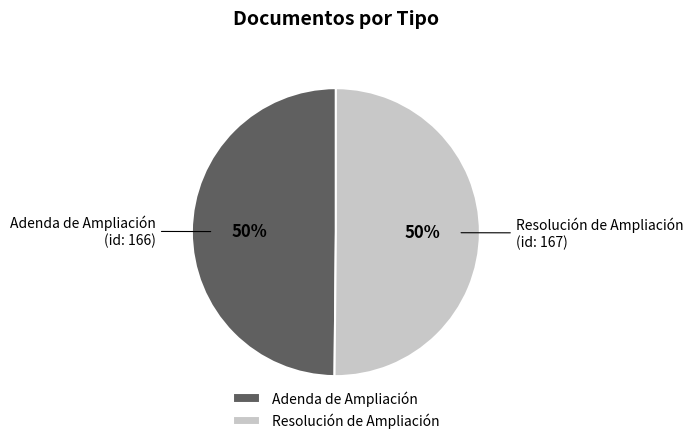

Count the number of slices in the pie.

2